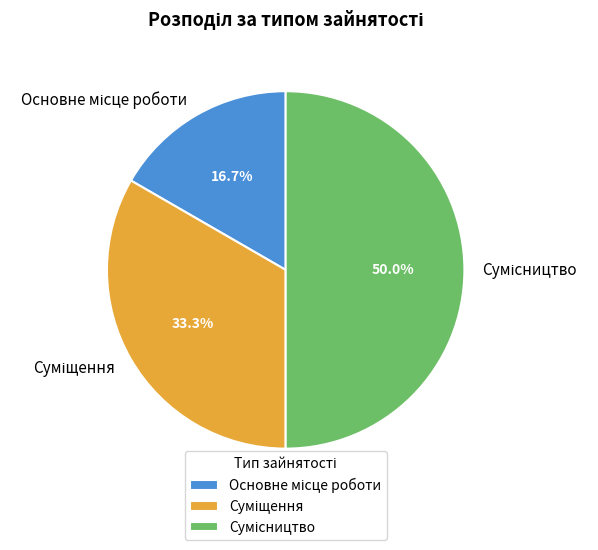

How many slices are in this pie chart?

3